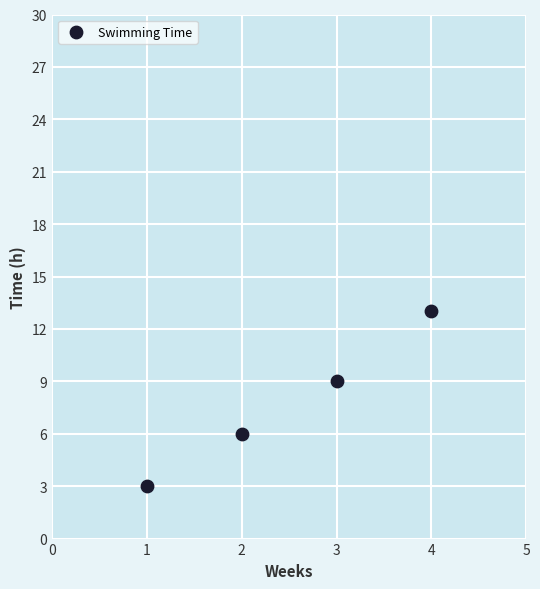

What is the average Y value?

8